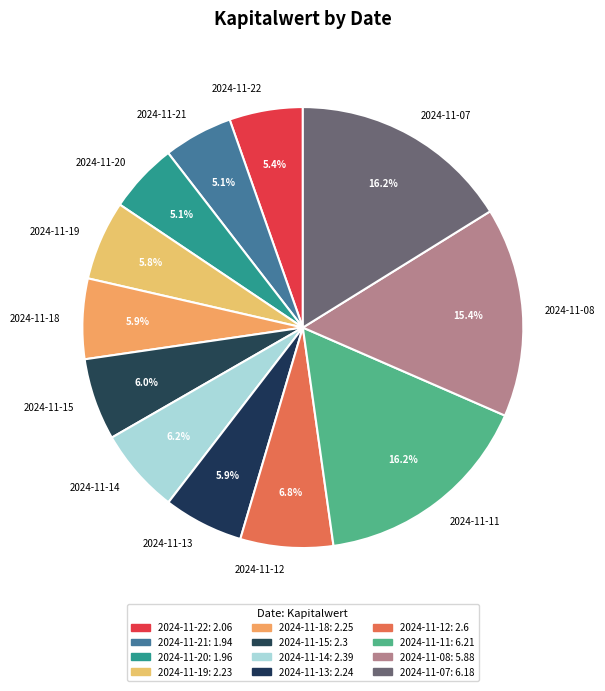

What is the ratio of the value at 2024-11-08 to the value at 2024-11-14?

2.5